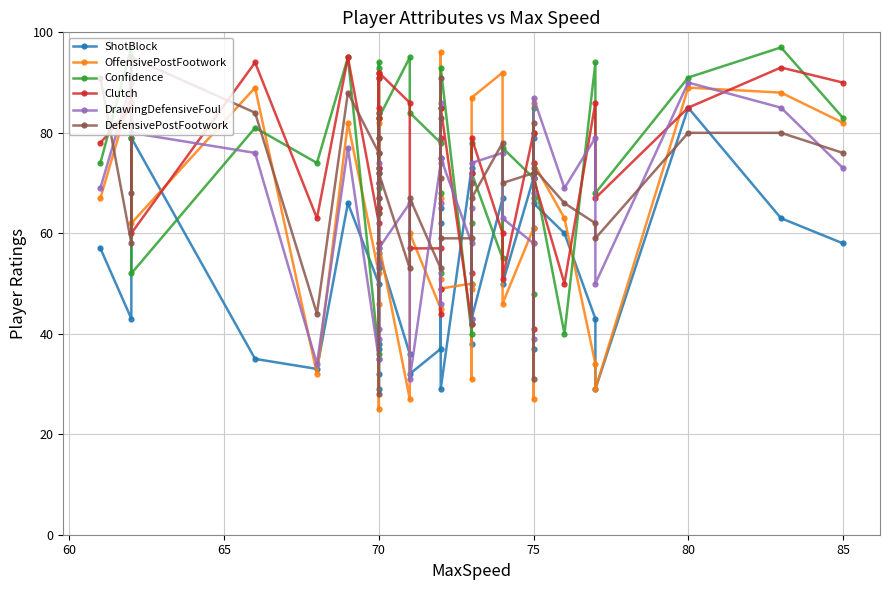

Which series has the largest total across all categories?

Confidence